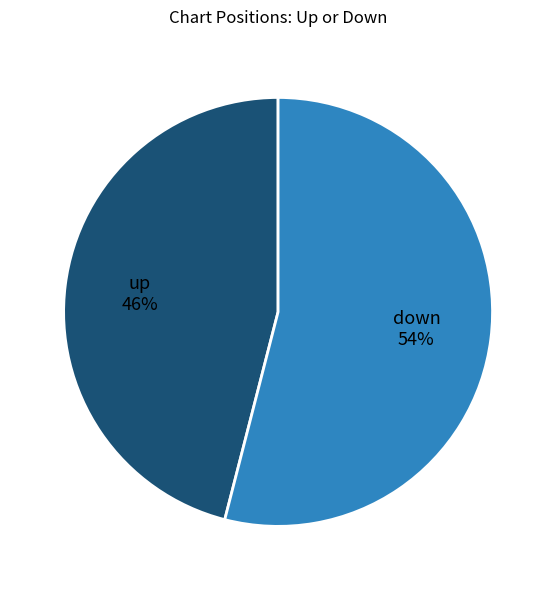

The down slice represents 54% of the pie. True or false?

True